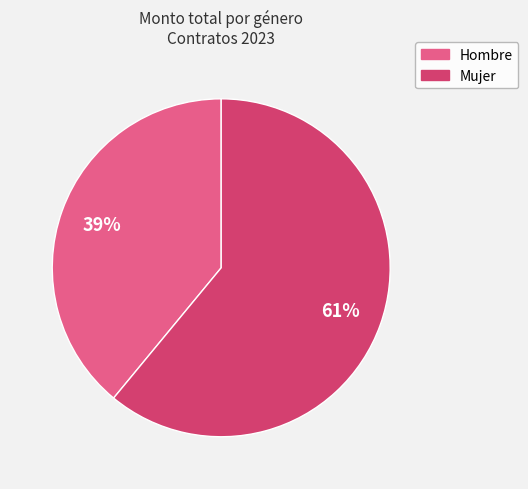

To the nearest percent, what is the average slice percentage?

50%